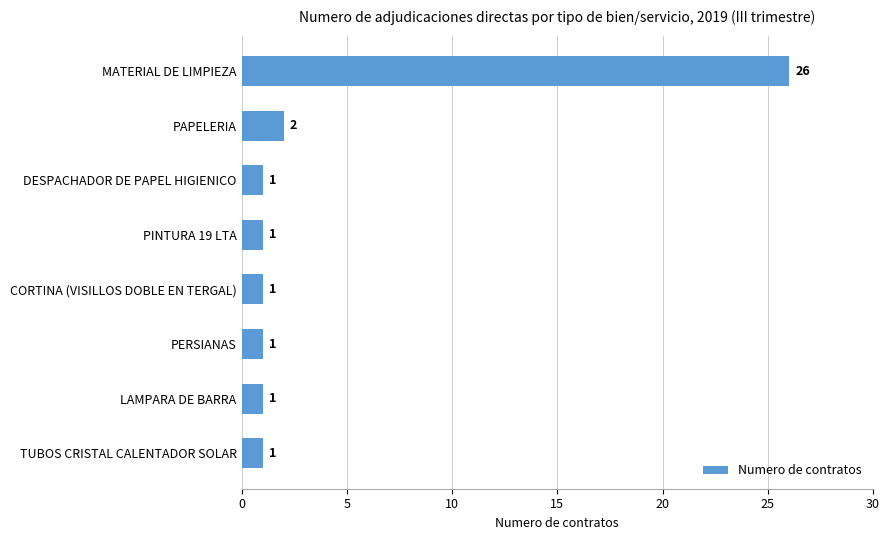

What is the label of the 2nd bar from the bottom?

LAMPARA DE BARRA